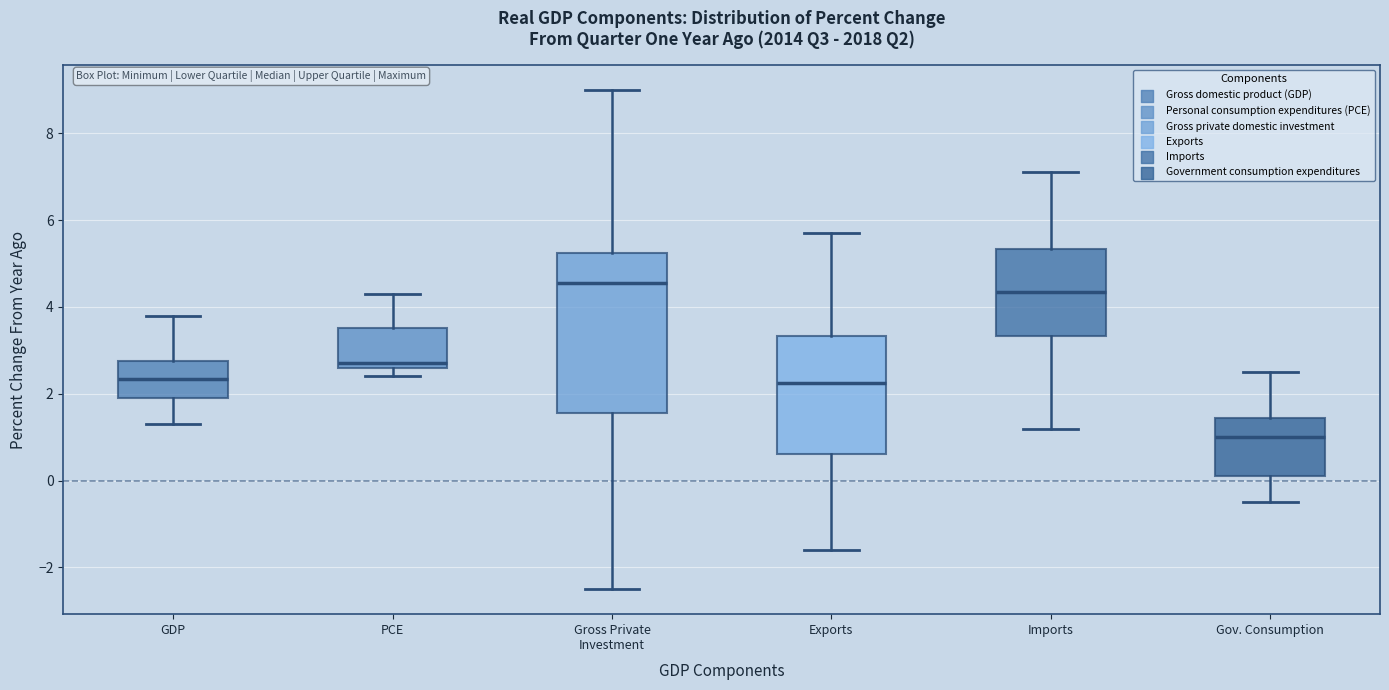

Reading left to right, read every box against the y-axis: the position of its median line, the range the box covers, and the ends of its whiskers. The values are not printed on the chart, so give them approximately, as read against the axis.

GDP: median 2.4, box 2.0 to 2.8, whiskers 1.4 to 3.8
PCE: median 2.8, box 2.6 to 3.6, whiskers 2.4 to 4.4
Gross Private Investment: median 4.6, box 1.6 to 5.2, whiskers -2.4 to 9.0
Exports: median 2.2, box 0.6 to 3.4, whiskers -1.6 to 5.8
Imports: median 4.4, box 3.4 to 5.4, whiskers 1.2 to 7.2
Gov. Consumption: median 1.0, box 0.2 to 1.4, whiskers -0.4 to 2.6